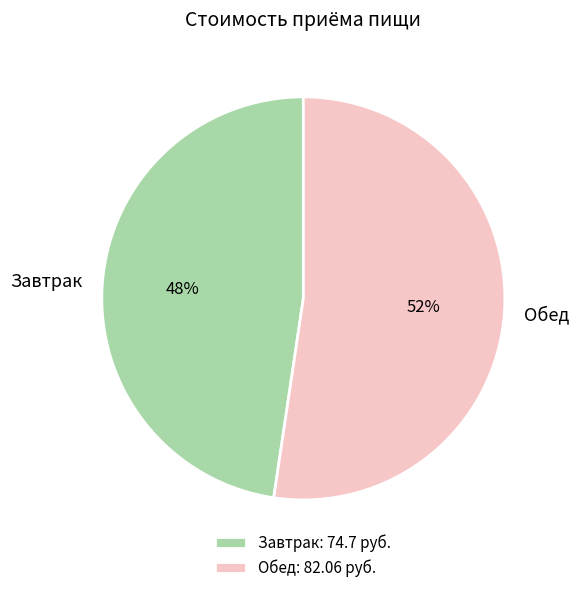

Which slice represents more than half of the pie?

Обед